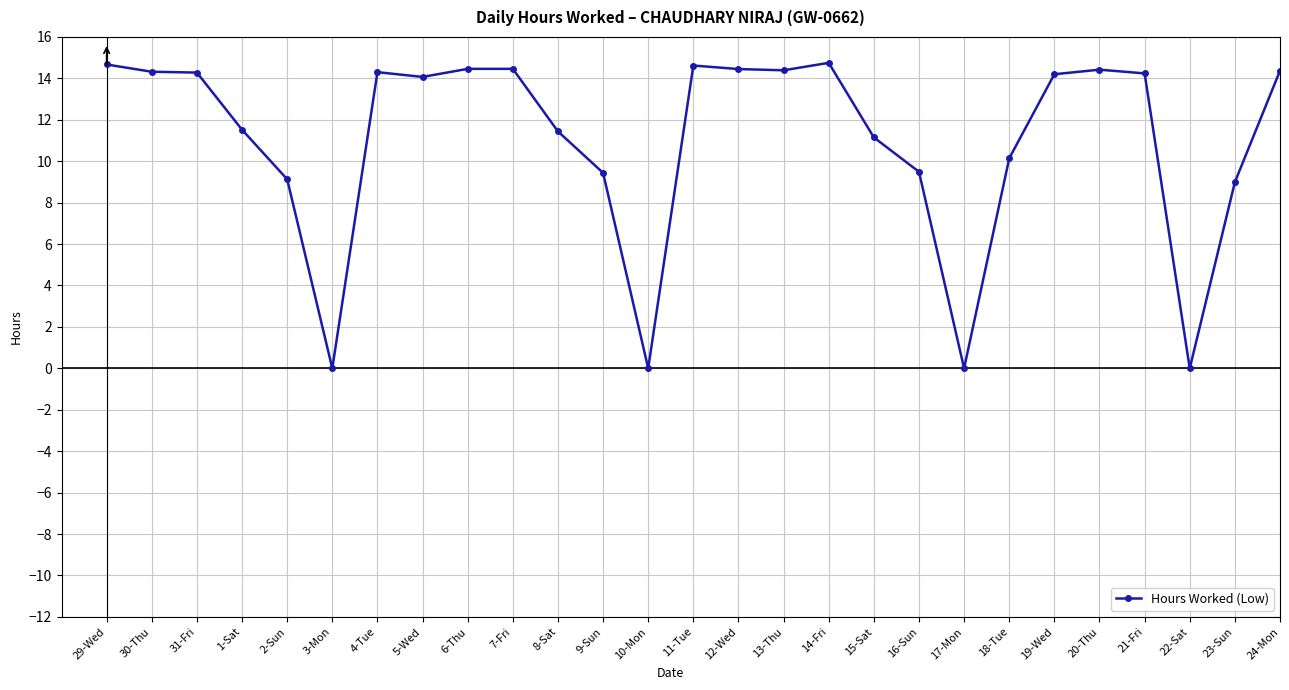

What position from the right is 31-Fri?

25